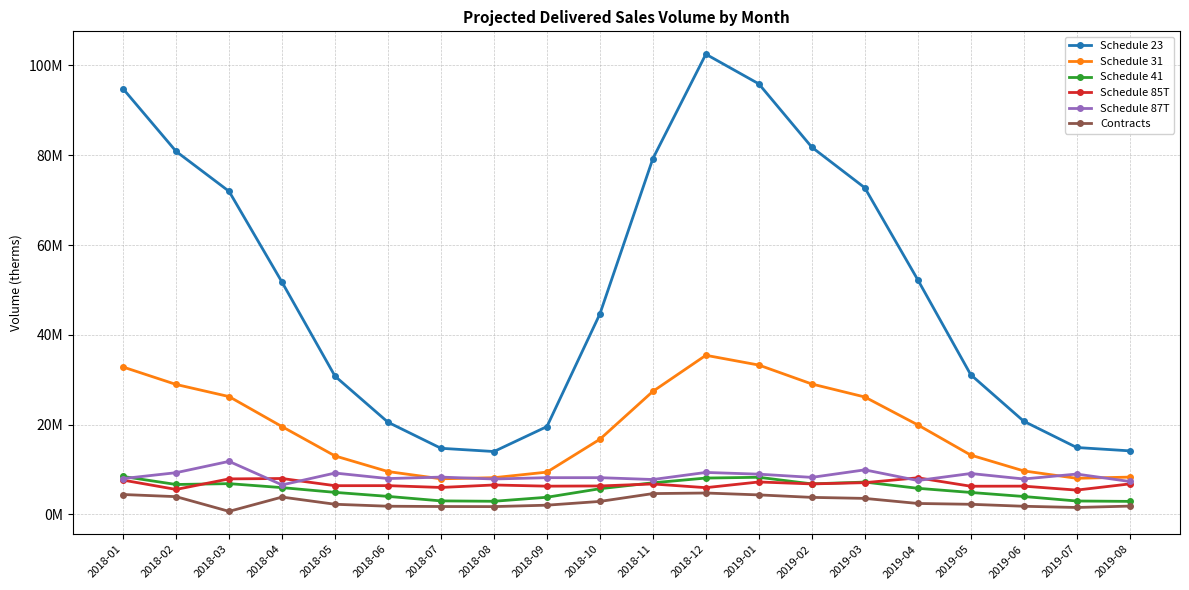

What are all the series names shown in the legend?

Schedule 23, Schedule 31, Schedule 41, Schedule 85T, Schedule 87T, Contracts